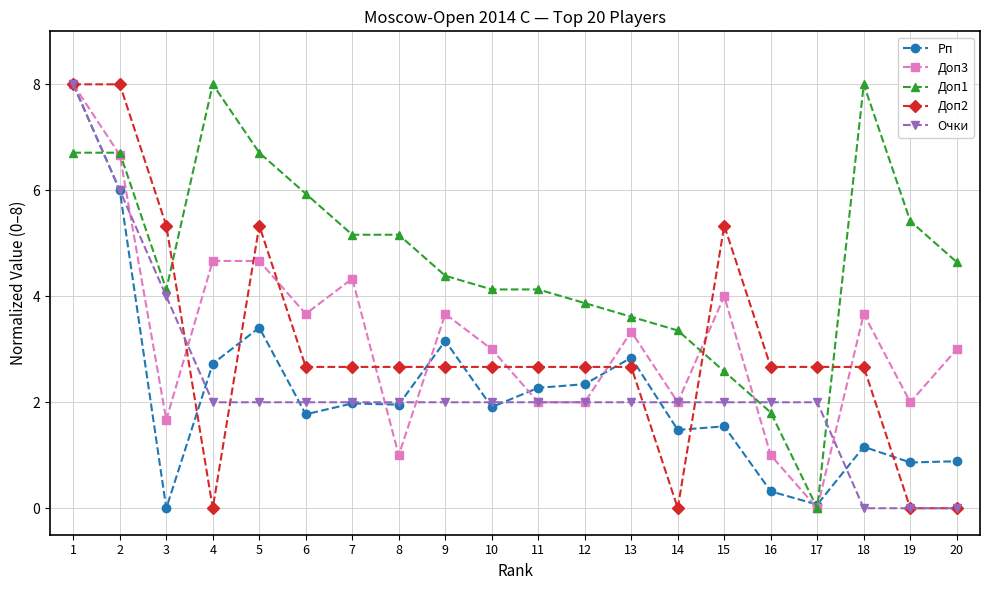

True or false: Доп2 and Доп1 cross at least once.

True